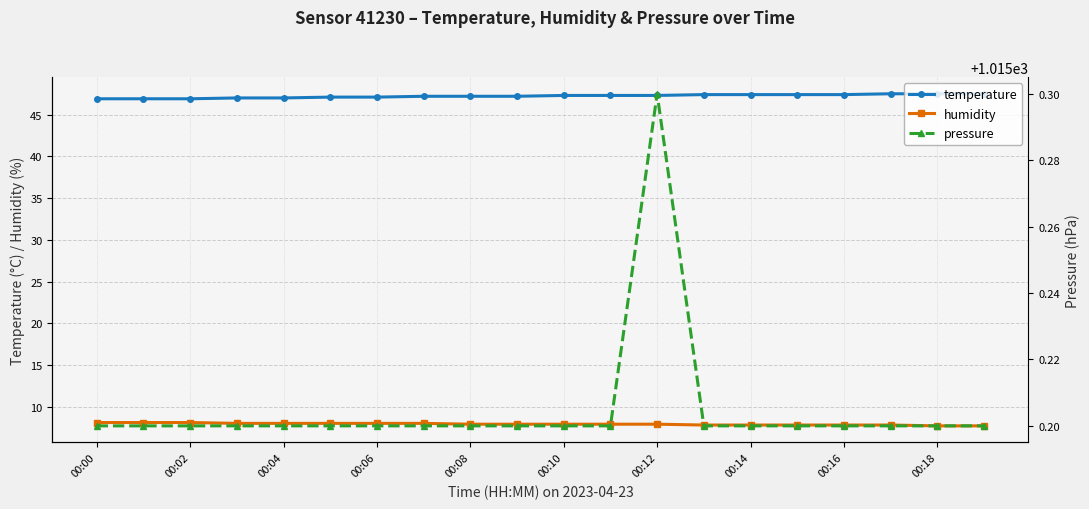

Which series has the largest total across all categories?

pressure